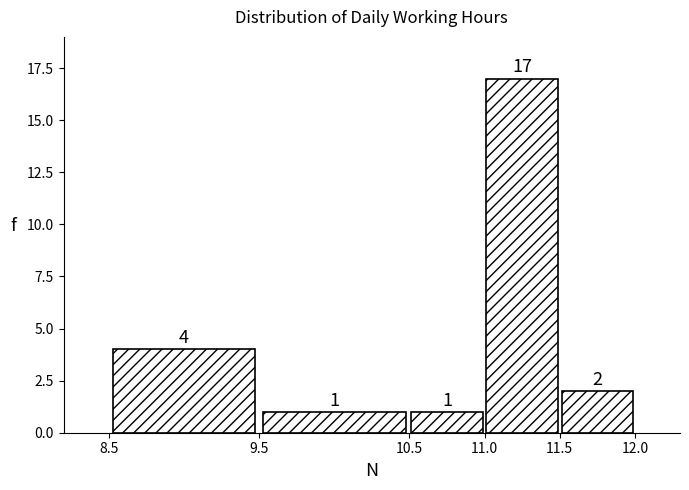

How tall is the bar that spans 11.5 to 12.0 on the x-axis?

2